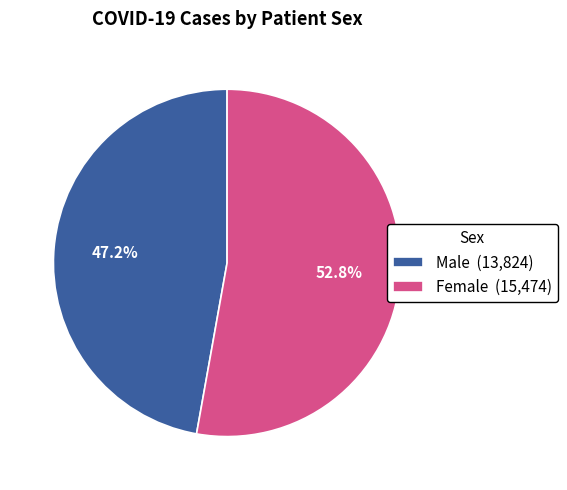

To the nearest percent, what is the difference between the Male and Female slice percentages?

6%